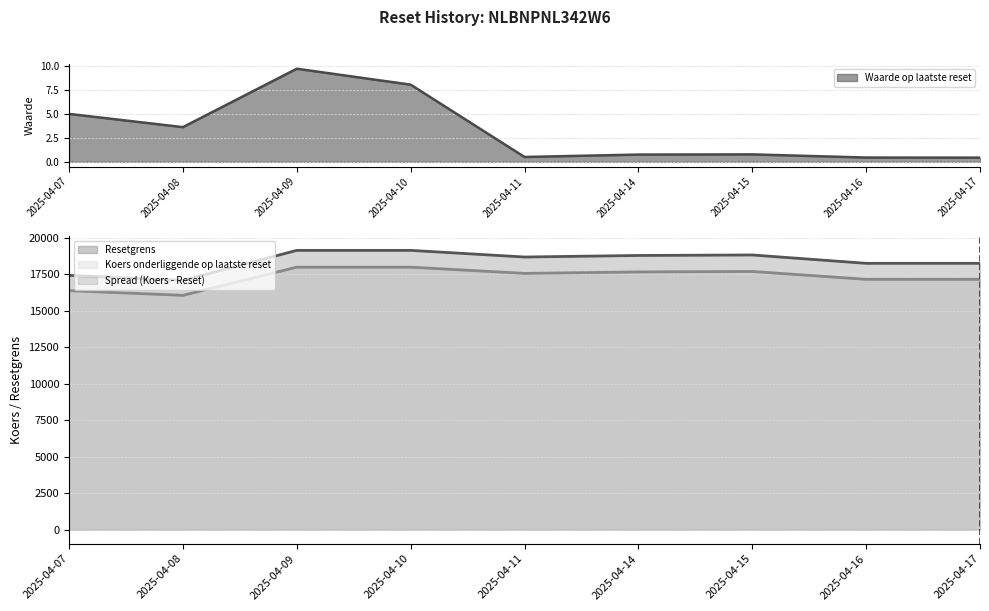

How many data points does each series have?

9